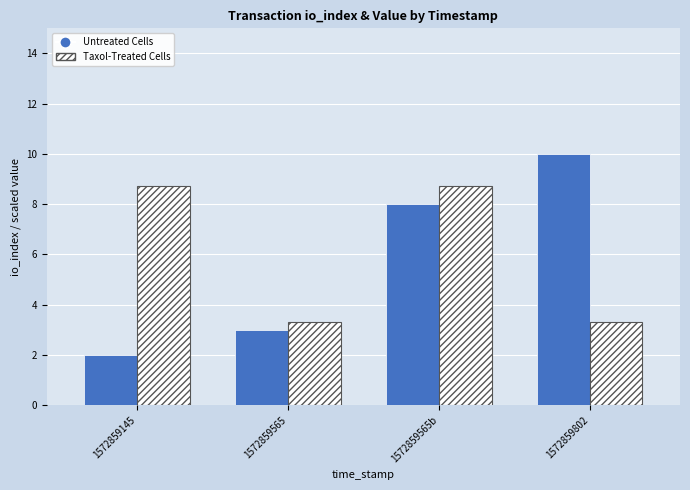

Read the Untreated Cells value at 1572859802.

10.0